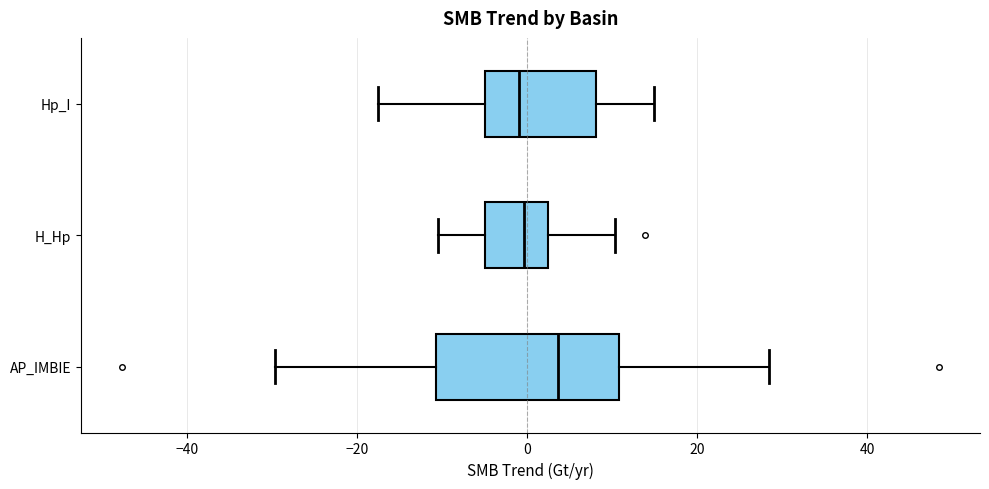

Where does the right whisker of the box for H_Hp end on the x-axis? The values are not printed on the chart, so give them approximately, as read against the axis.

10